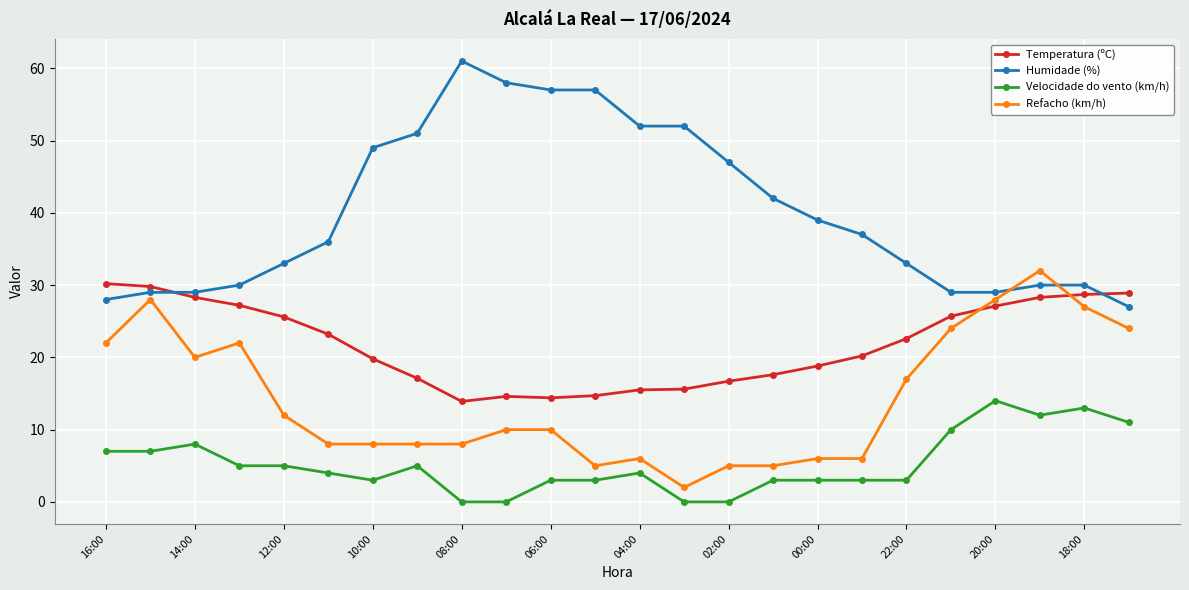

What is the average value of the Refacho (km/h) series?

14.3